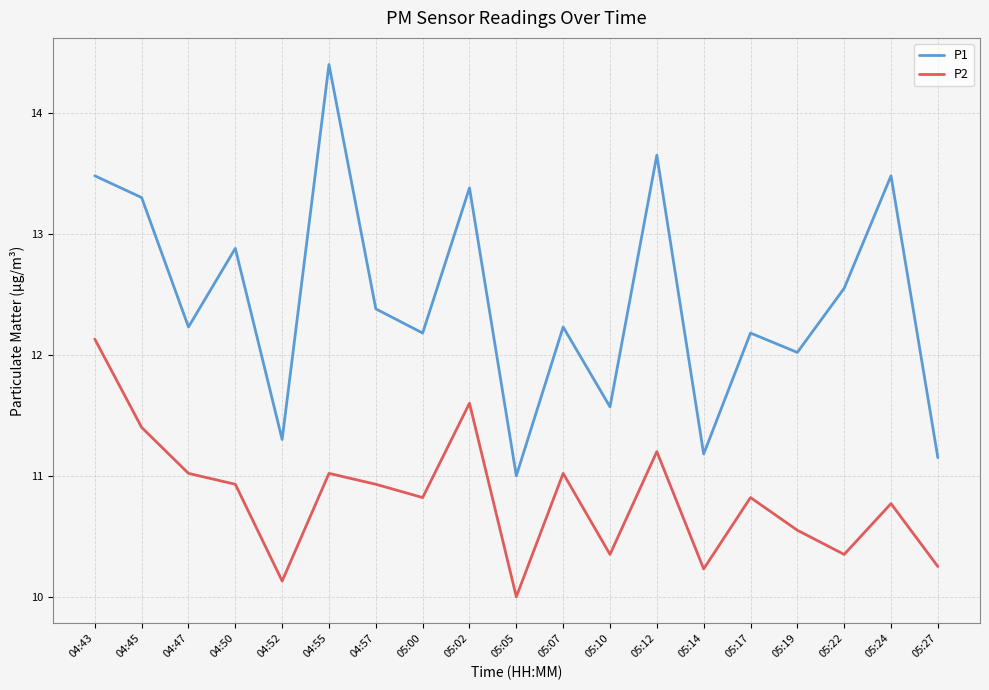

Between 04:45 and 05:05, which series saw the biggest shift?

P1